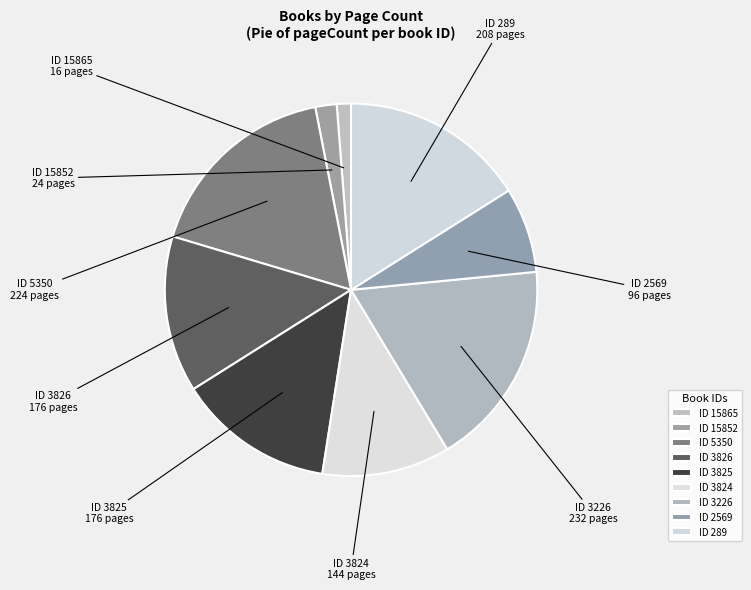

Which slice is the largest?

ID 3226